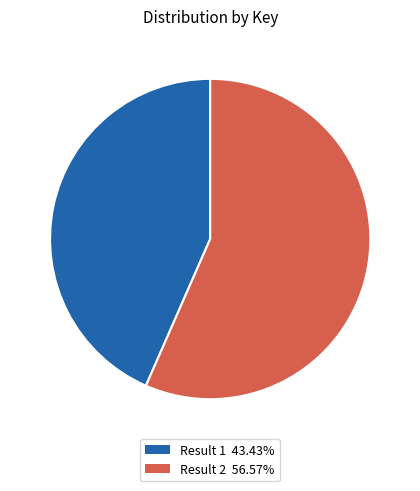

Is there any slice that represents more than half of the pie?

Yes